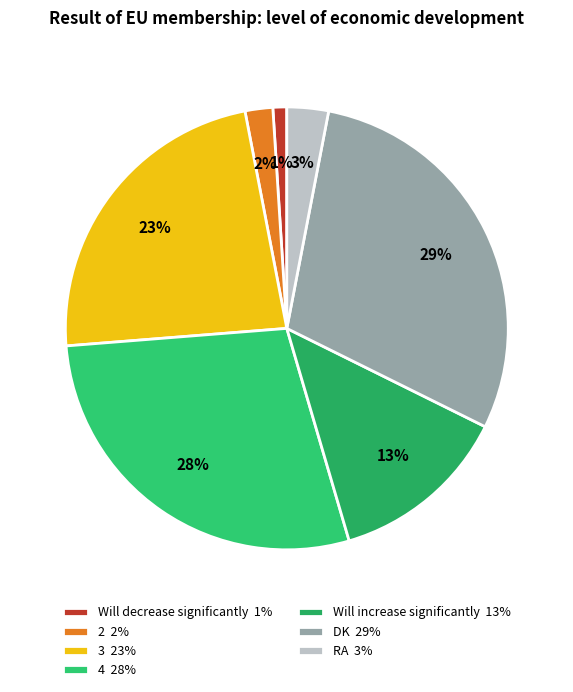

To the nearest percent, what is the average slice percentage?

14%